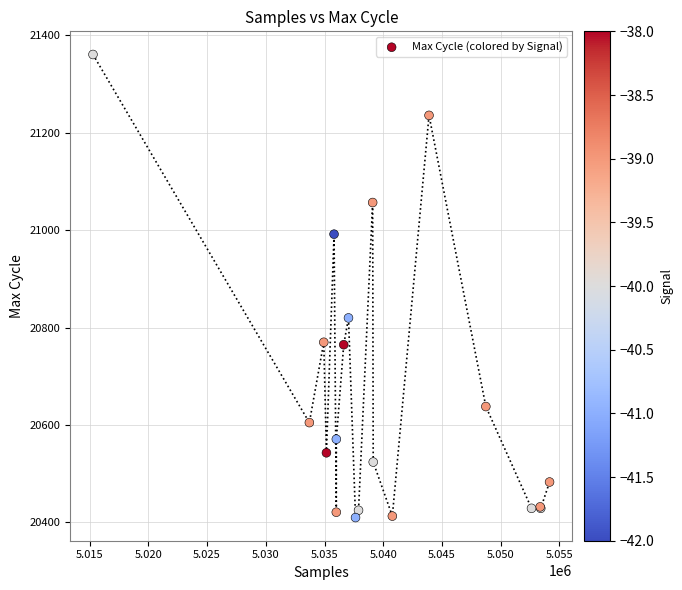

What Y value in the scatter plot is closest to 20885?

20820